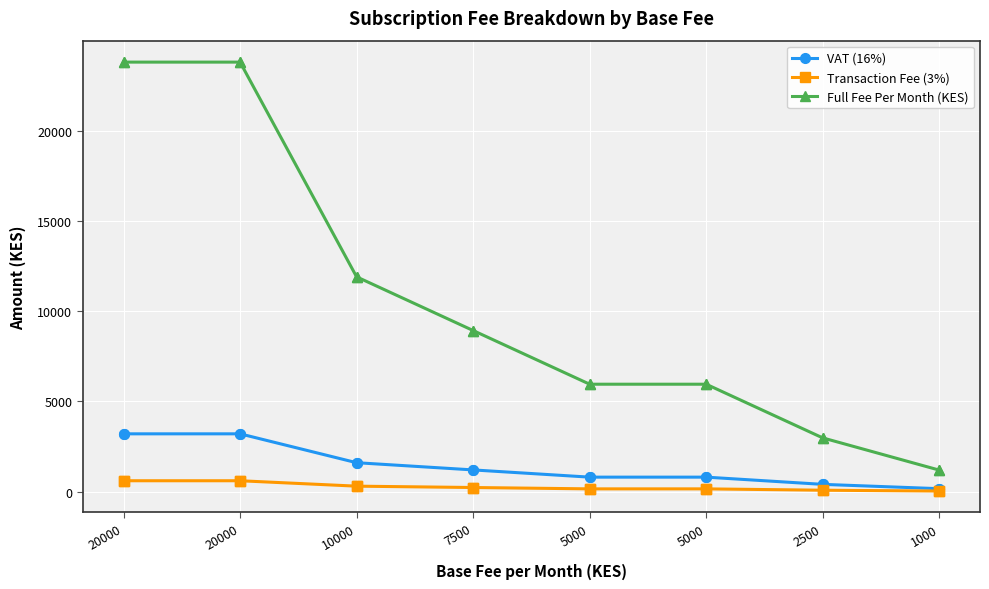

What are all the series names shown in the legend?

VAT (16%), Transaction Fee (3%), Full Fee Per Month (KES)